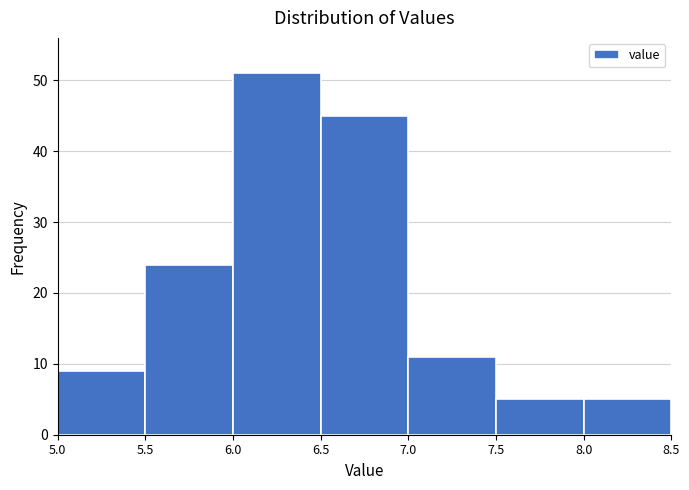

Reading left to right, transcribe this chart: for each bar, give the range it covers on the x-axis and its height. The values are not printed on the chart, so give them approximately, as read against the axis.

5.0 to 5.5: 9
5.5 to 6.0: 24
6.0 to 6.5: 51
6.5 to 7.0: 45
7.0 to 7.5: 11
7.5 to 8.0: 5
8.0 to 8.5: 5